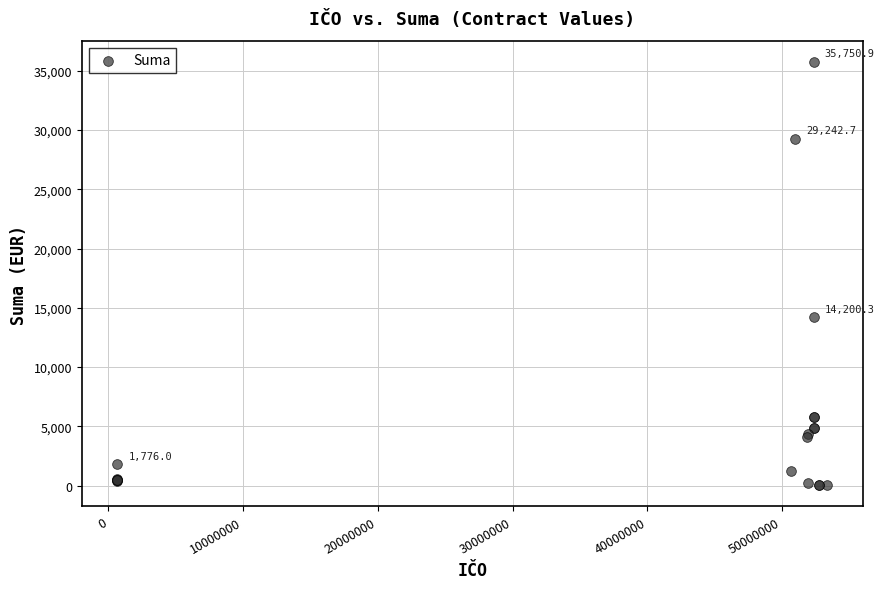

What Y value in the scatter plot is closest to 17885?

14200.3